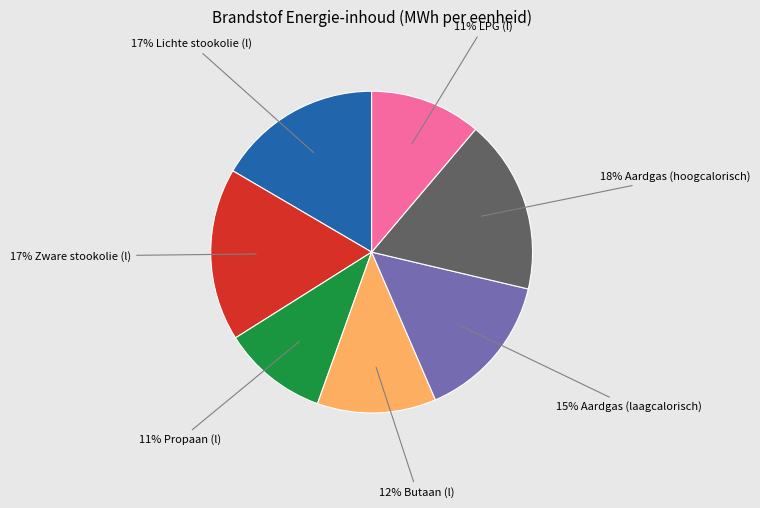

To the nearest percent, what is the difference between the largest and smallest slice percentages?

7%